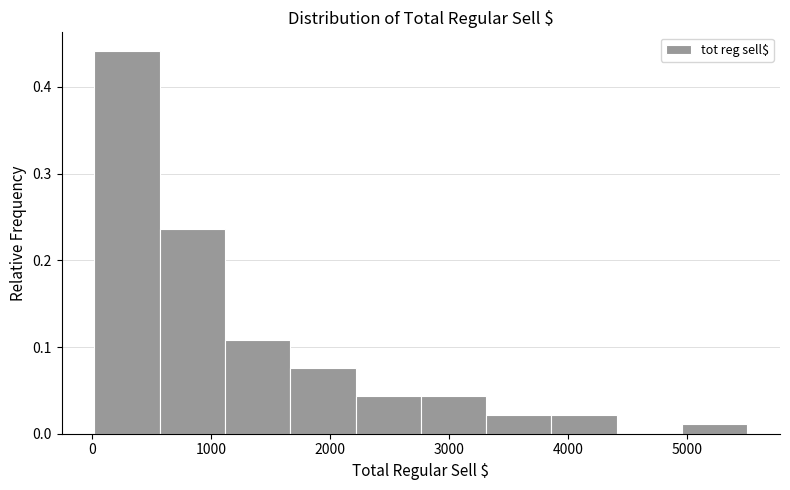

What is the height of the bar covering 5000 to 5500 on the x-axis? Neither the bar edges nor the heights are printed on the chart, so give them approximately, as read against the axes.

0.01